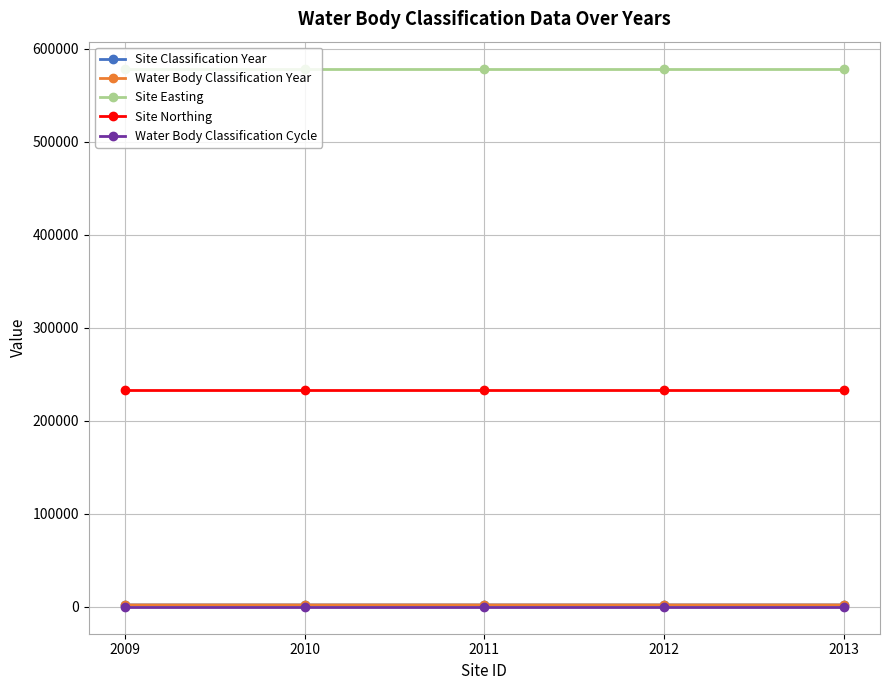

Is this an area chart (filled region under the line)?

No